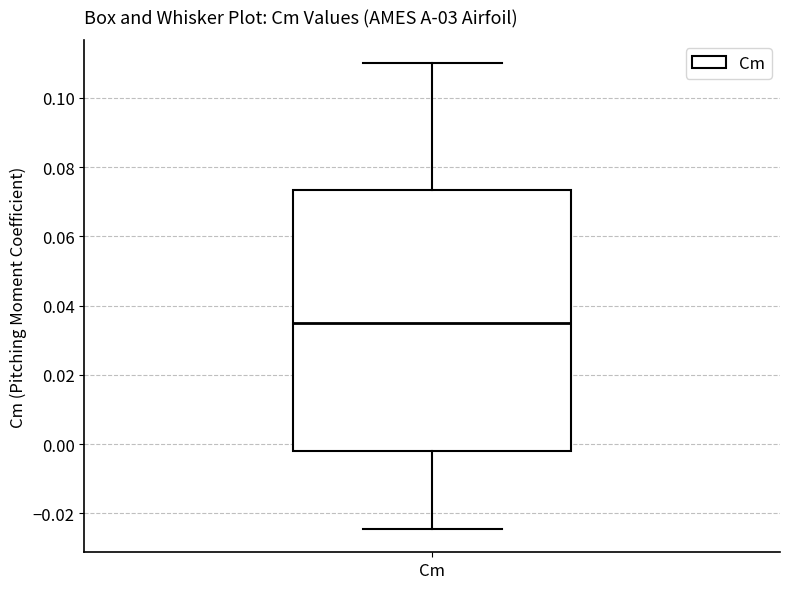

Read this box plot against the y-axis: the position of the median line, the range covered by the box, and the ends of both whiskers. The values are not printed on the chart, so give them approximately, as read against the axis.

median 0.036, box -0.002 to 0.074, whiskers -0.024 to 0.110